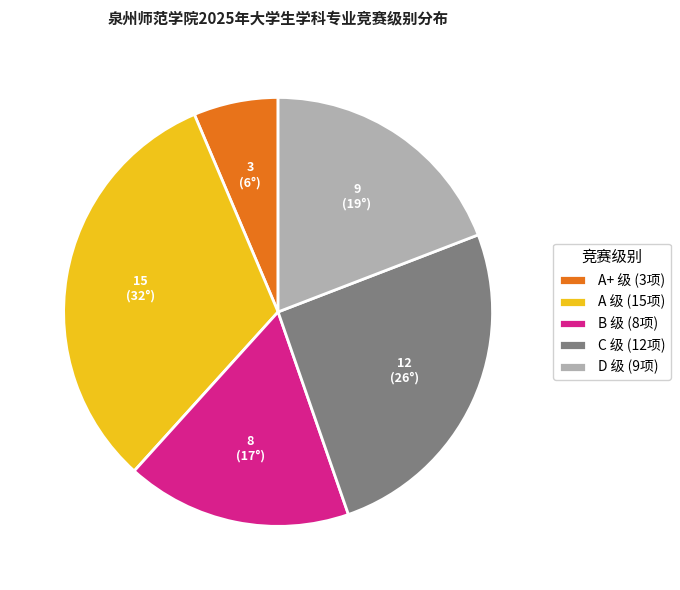

Do A+ 级 (3项) and C 级 (12项) together represent more than half of the pie?

No